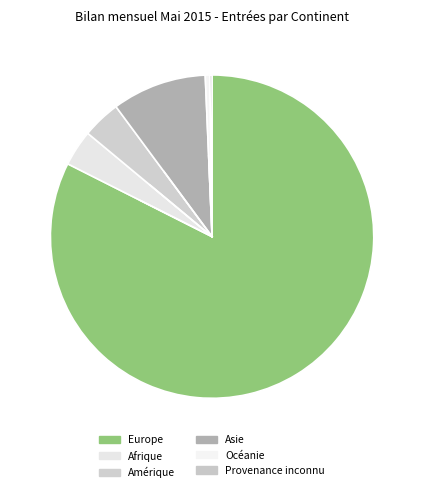

Which slice represents more than half of the pie?

Europe